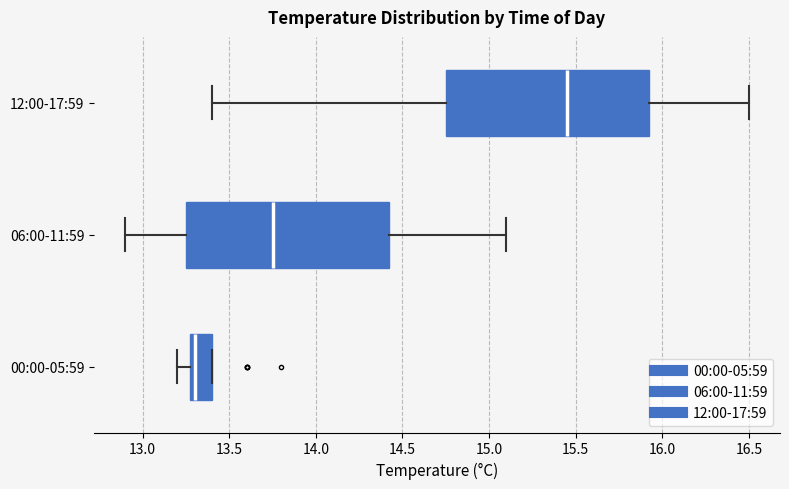

Reading bottom to top, read every box against the x-axis: the position of its median line, the range the box covers, and the ends of its whiskers. The values are not printed on the chart, so give them approximately, as read against the axis.

00:00-05:59: median 13.30 (just right of the box's left edge), box 13.30 to 13.40, whiskers 13.20 to 13.40
06:00-11:59: median 13.75, box 13.25 to 14.45, whiskers 12.90 to 15.10
12:00-17:59: median 15.45, box 14.75 to 15.95, whiskers 13.40 to 16.50